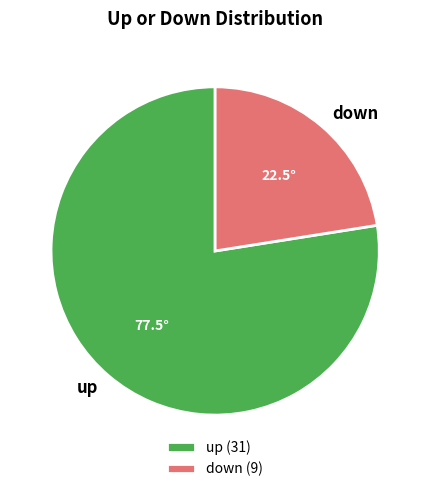

Is there any slice that represents more than half of the pie?

Yes